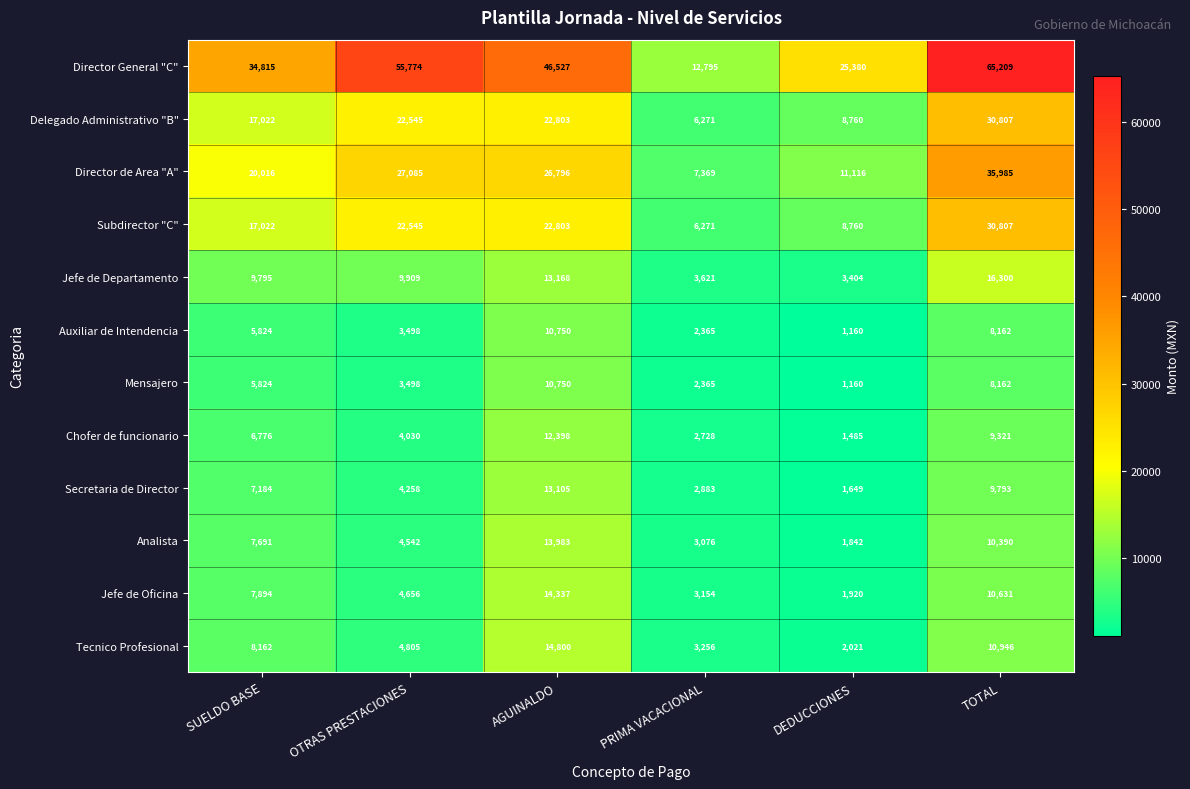

True or false: Secretaria de Director has a value of 1128 at PRIMA VACACIONAL.

False